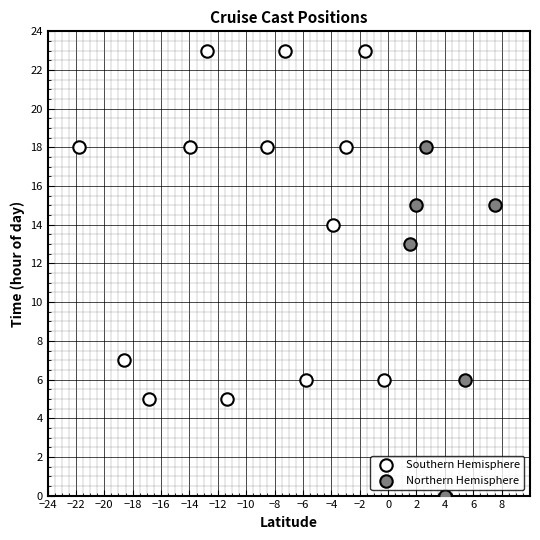

Which series contains the lowest Y value?

Northern Hemisphere